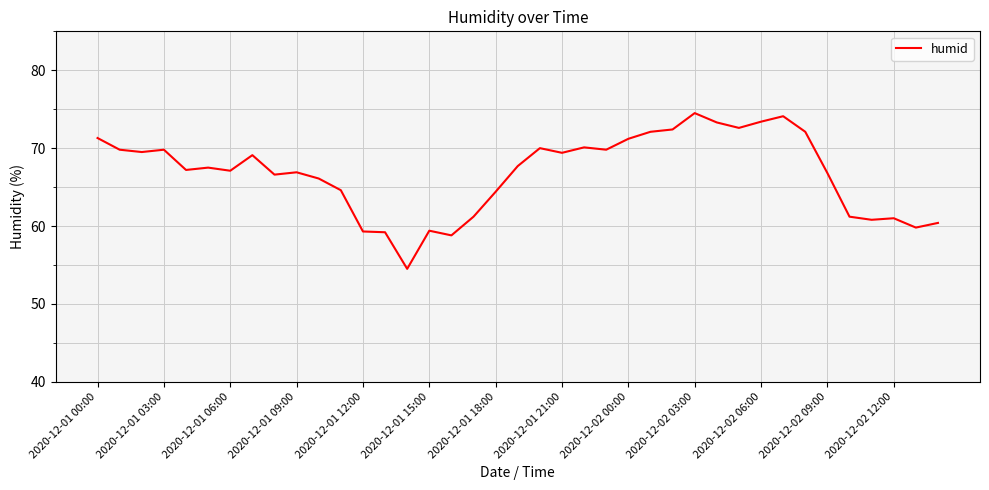

What is the difference between the second highest and minimum values?

19.6